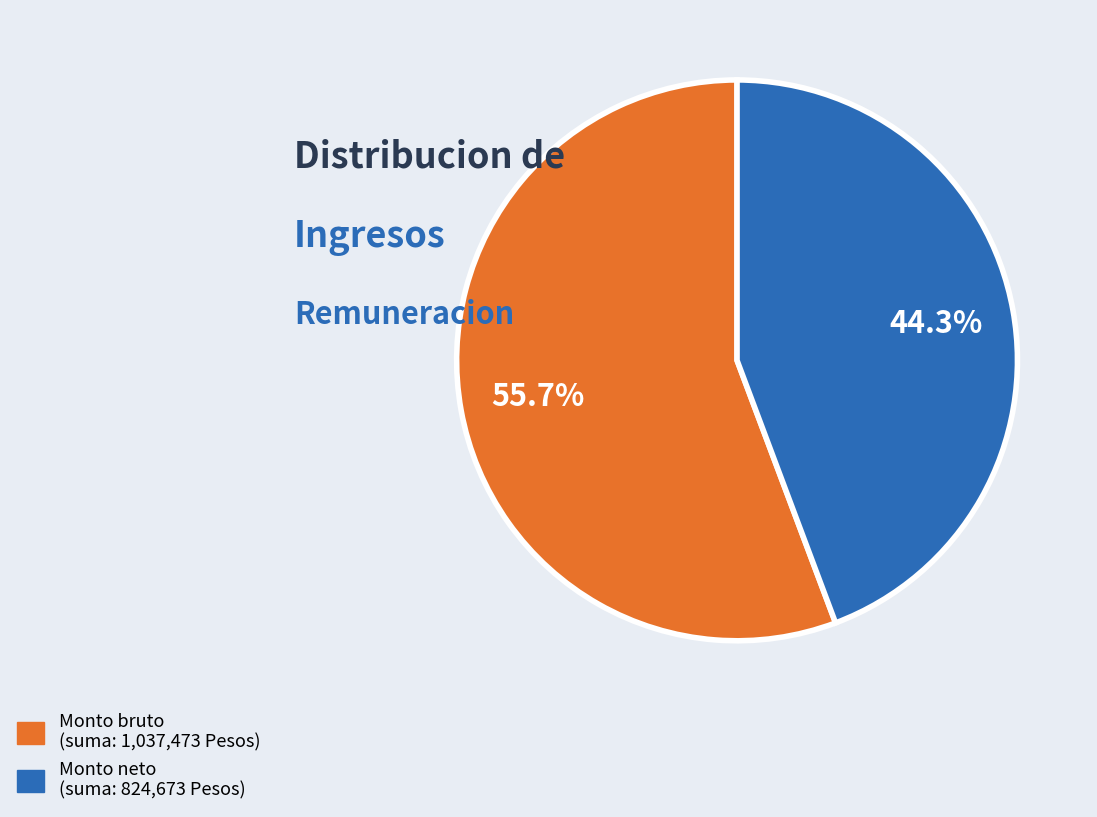

To the nearest percent, what is the difference between the largest and smallest slice percentages?

11%